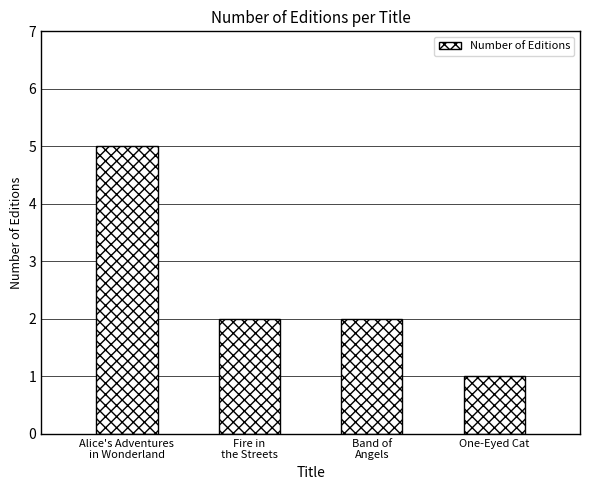

What is the ratio of the value at Alice's Adventures
in Wonderland to the value at Fire in
the Streets?

2.5